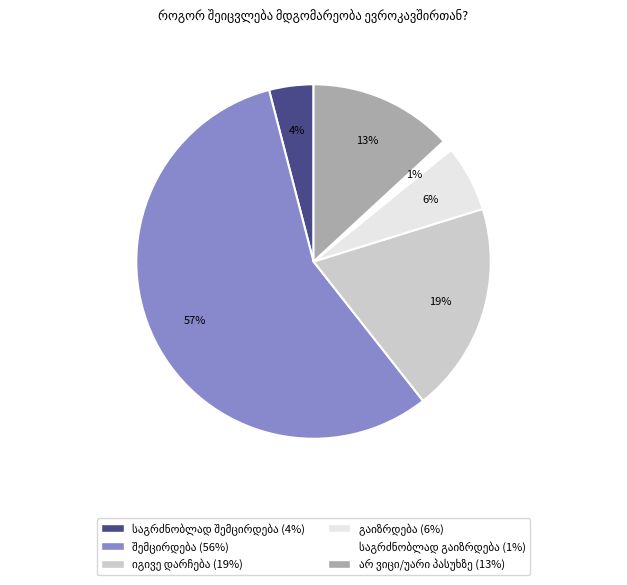

Is it true that არ ვიცი/უარი პასუხზე is 1% of the pie?

False